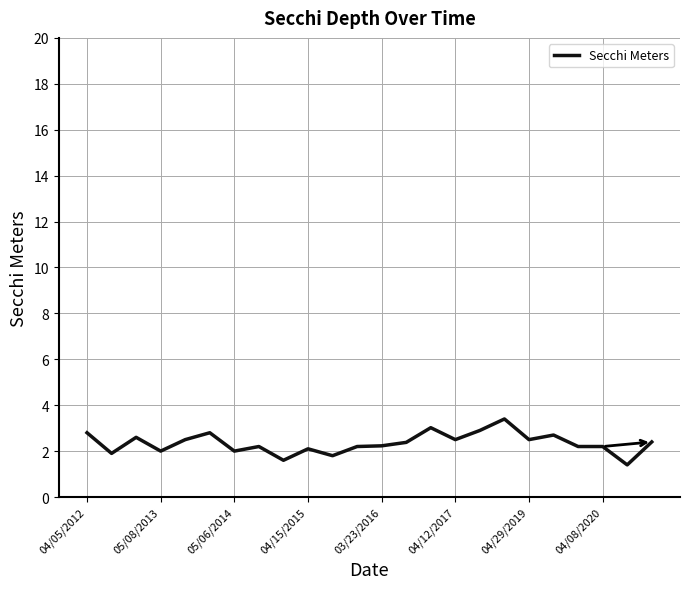

What is the greatest value displayed?

3.4